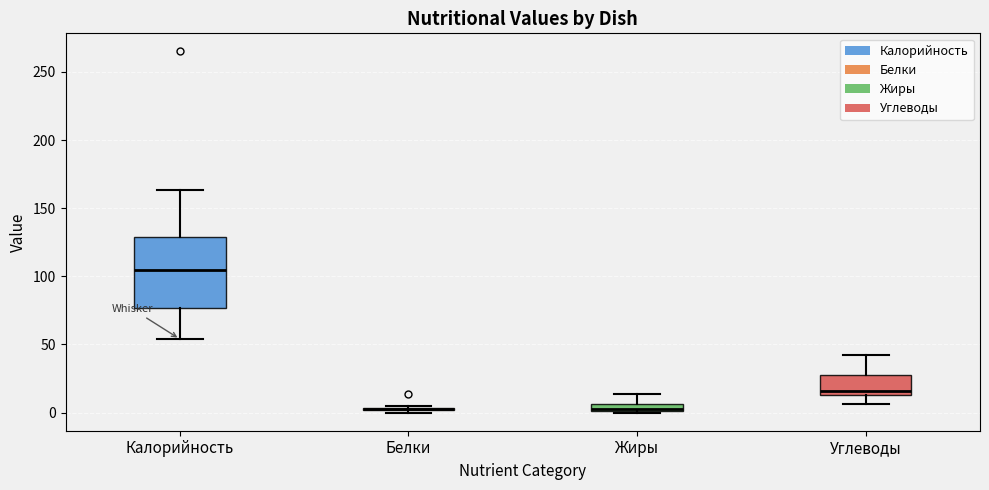

Comparing the boxes themselves (not the whiskers), which one is the tallest?

Калорийность